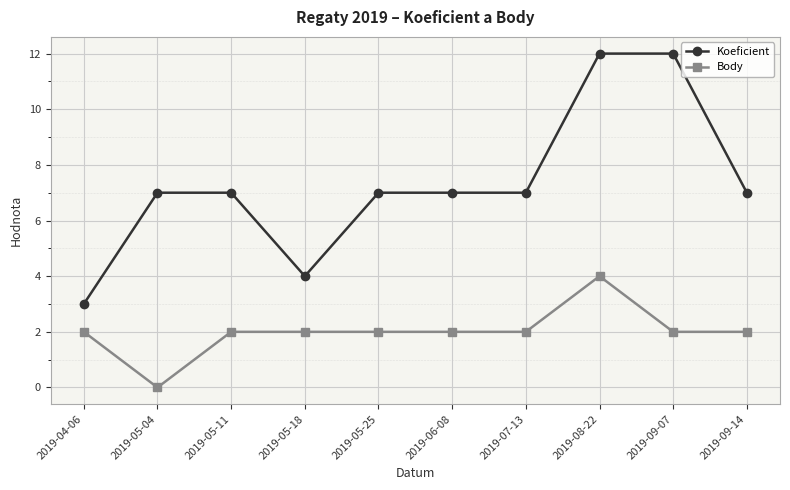

At which category does Koeficient reach its first local valley?

2019-05-18